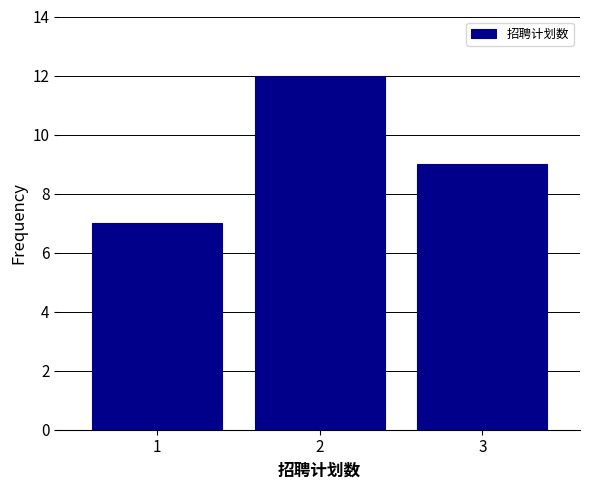

Reading left to right, transcribe this chart: for each bar, give the range it covers on the x-axis and its height. The values are not printed on the chart, so give them approximately, as read against the axis.

0.5 to 1.5: 7
1.5 to 2.5: 12
2.5 to 3.5: 9